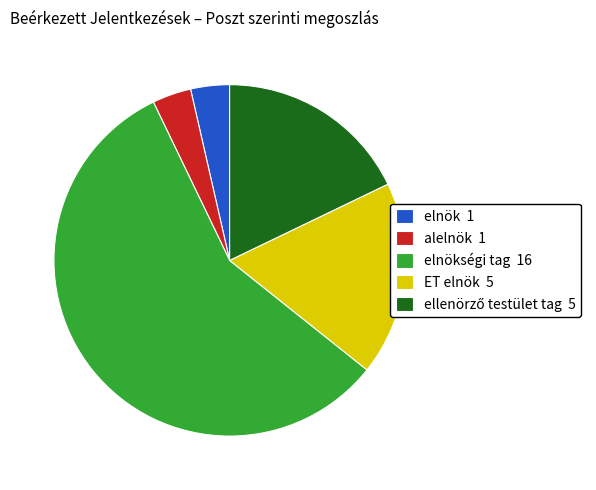

Which category has the biggest portion of the pie?

elnökségi tag 16